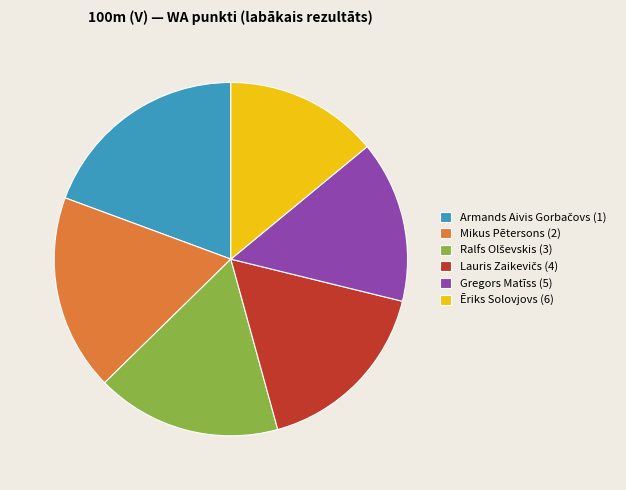

What is the smallest slice in the pie chart?

Ēriks Solovjovs (6)